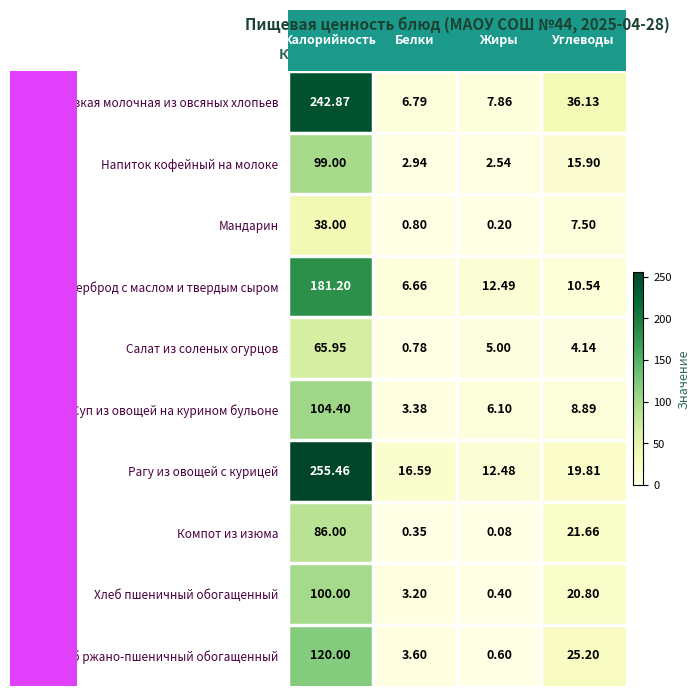

Which label corresponds to the smallest value in the chart?

Жиры